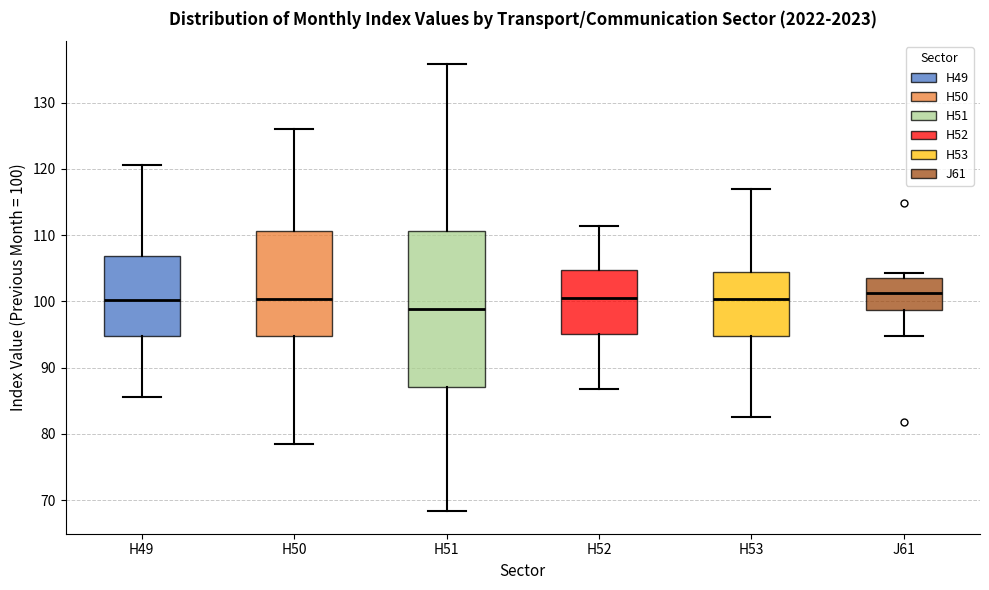

Where does the upper whisker of the box for H50 end on the y-axis? The values are not printed on the chart, so give them approximately, as read against the axis.

126